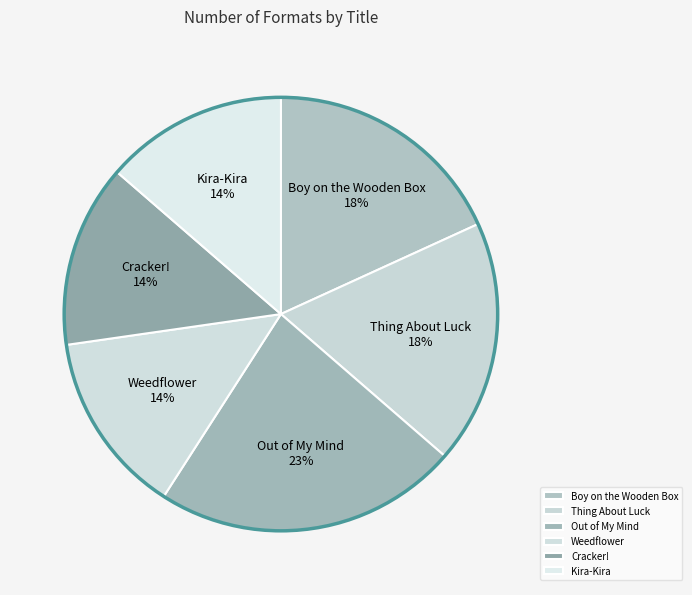

The Thing About Luck slice represents 24% of the pie. True or false?

False